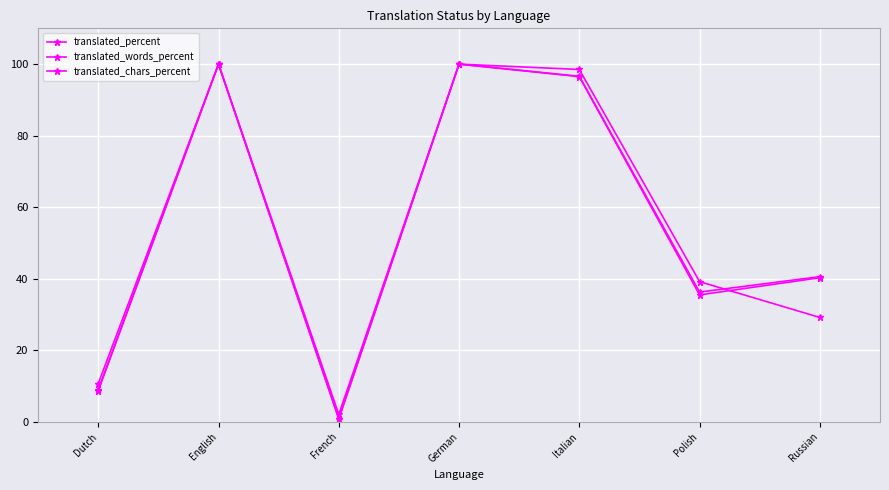

How many lines are shown in the chart?

3